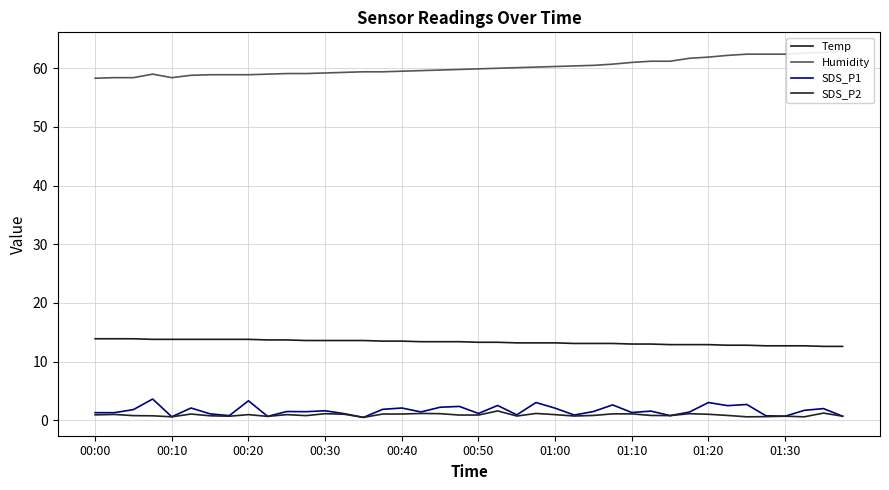

True or false: SDS_P2 has more than 0 interior local peaks.

True